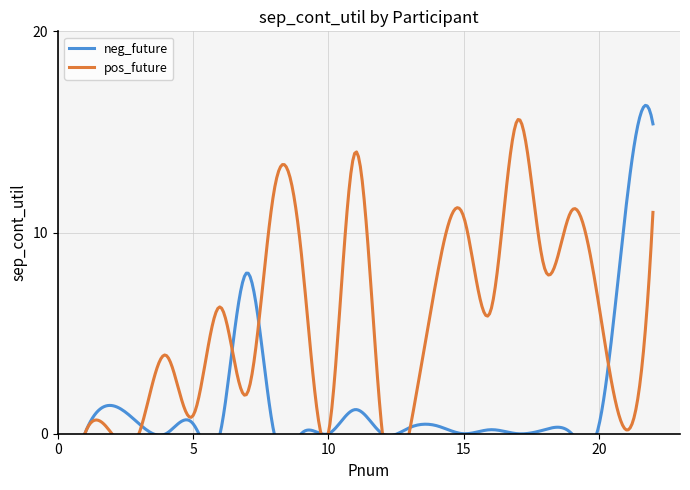

Reading left to right, list all the values displayed in this chart.

neg_future: 1=0.0	2=1.4	3=0.5	4=0.0	5=0.5	6=0.0	7=8.0	8=0.0	9=0.0	10=0.0	11=1.2	12=0.0	13=0.3	14=0.4	15=0.0	16=0.2	17=0.0	18=0.2	19=0.0	20=0.4	21=11.2	22=15.4
pos_future: 1=0.0	2=0.0	3=0.0	4=3.9	5=0.9	6=6.3	7=2.0	8=12.1	9=9.0	10=0.0	11=14.0	12=0.0	13=0.1	14=7.7	15=10.8	16=6.1	17=15.6	18=8.2	19=11.1	20=6.4	21=0.2	22=11.0